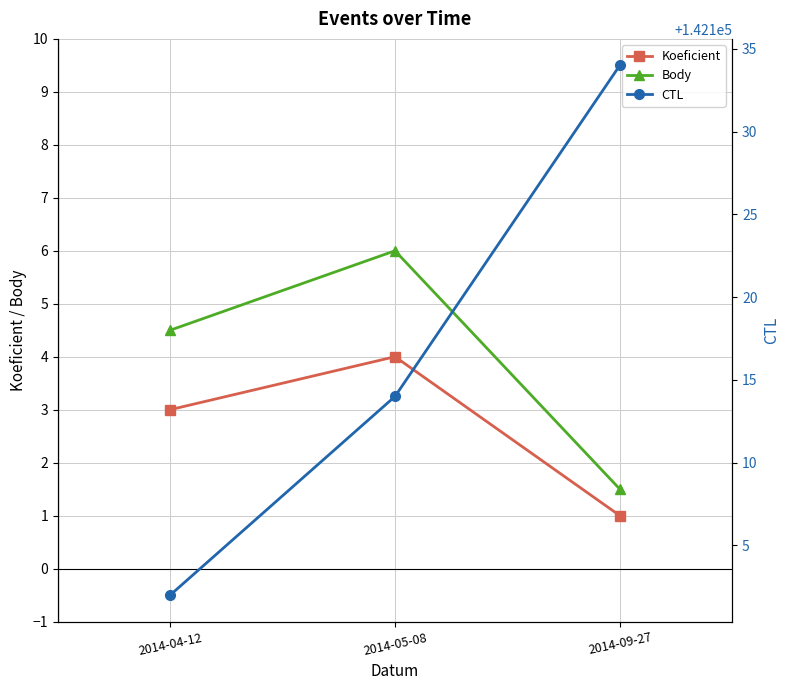

Reading left to right, what are all the values shown in this chart?

Koeficient: 2014-04-12=3.0	2014-05-08=4.0	2014-09-27=1.0
Body: 2014-04-12=4.5	2014-05-08=6.0	2014-09-27=1.5
CTL: 2014-04-12=142102.0	2014-05-08=142114.0	2014-09-27=142134.0